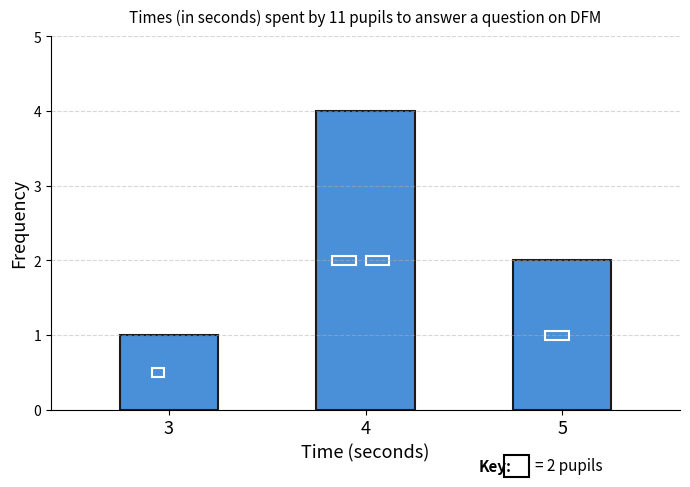

Reading right to left, what are all the values shown in this chart?

2	4	1